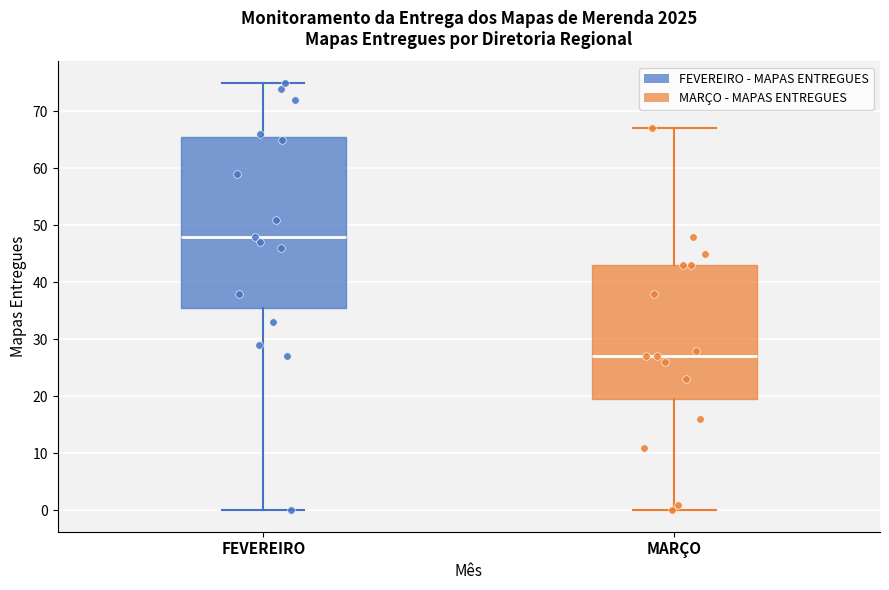

Which box's median line is the highest?

FEVEREIRO